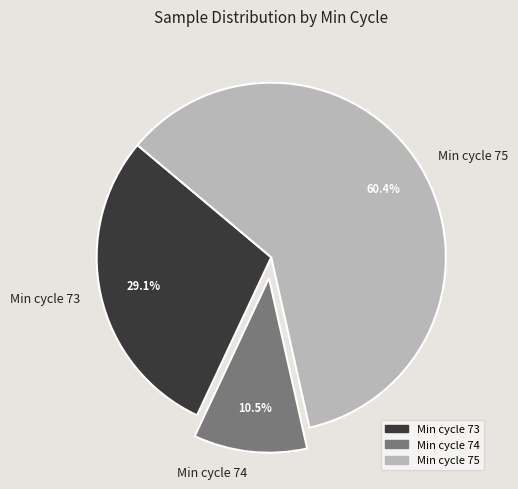

Rank the categories by value from lowest to highest.

Min cycle 74, Min cycle 73, Min cycle 75